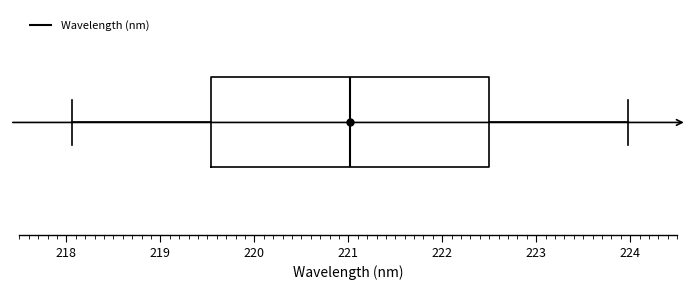

Transcribe this box plot: give where the median line is, the range the box spans, and where the two whiskers end, as read against the x-axis. The values are not printed on the chart, so give them approximately, as read against the axis.

median 221.0, box 219.5 to 222.5, whiskers 218.1 to 224.0